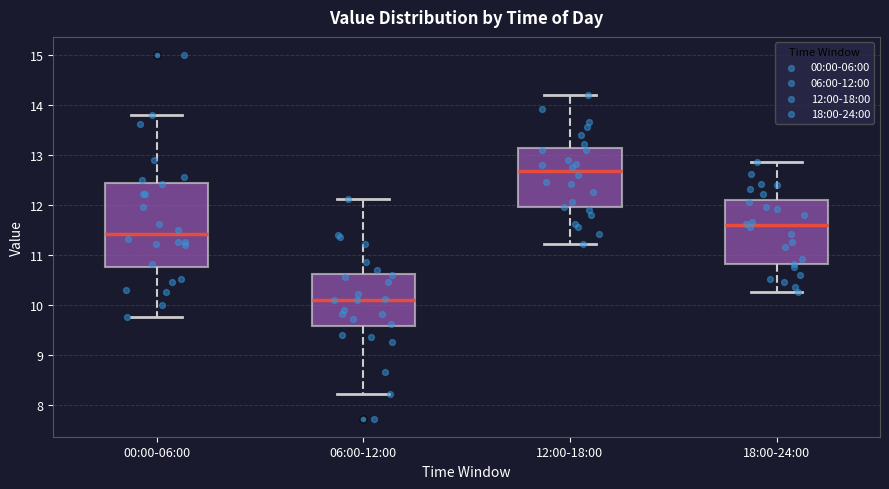

Reading left to right, read every box against the y-axis: the position of its median line, the range the box covers, and the ends of its whiskers. The values are not printed on the chart, so give them approximately, as read against the axis.

00:00-06:00: median 11.4, box 10.8 to 12.4, whiskers 9.8 to 13.8
06:00-12:00: median 10.1, box 9.6 to 10.6, whiskers 8.2 to 12.1
12:00-18:00: median 12.7, box 12.0 to 13.1, whiskers 11.2 to 14.2
18:00-24:00: median 11.6, box 10.8 to 12.1, whiskers 10.3 to 12.9